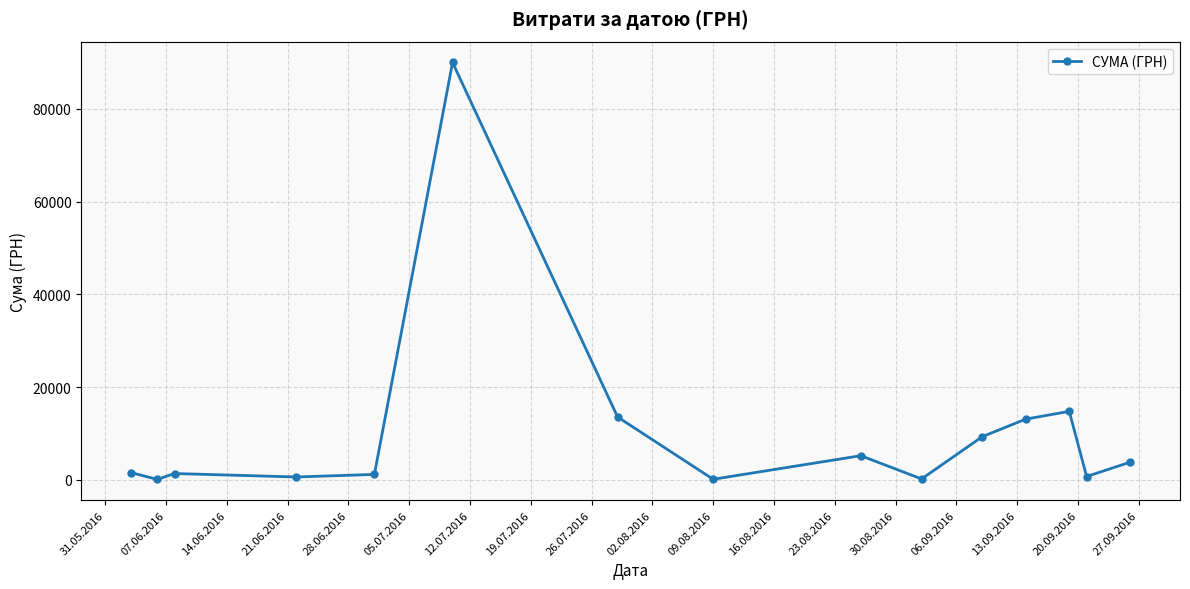

What is the difference between the maximum and minimum values?

89892.0